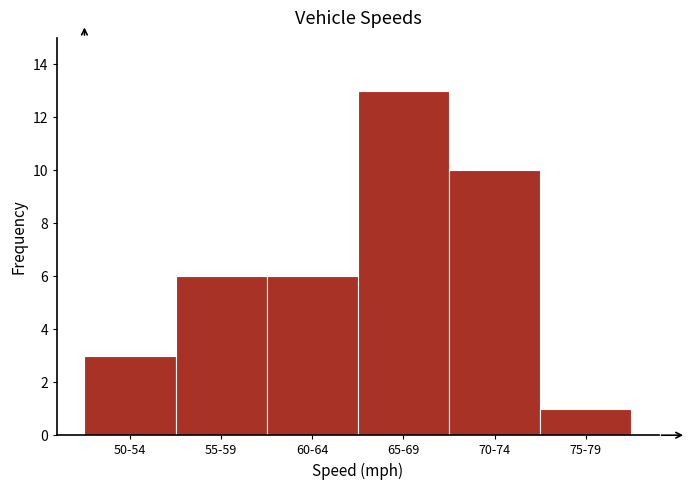

Reading left to right, what are all the values shown in this chart?

3	6	6	13	10	1